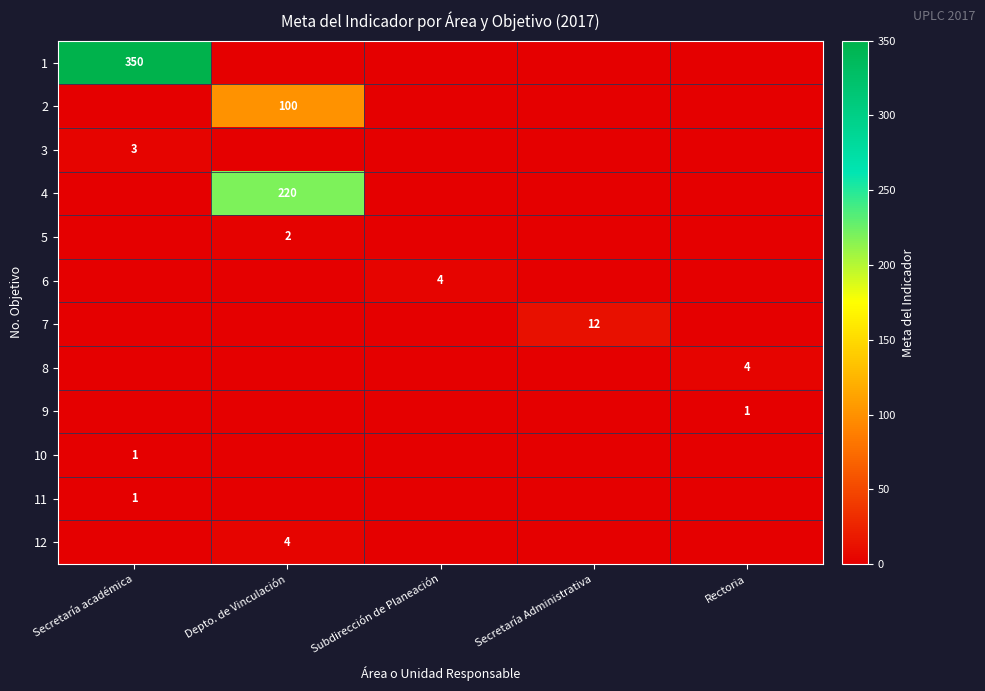

The value of 6 at Subdirección de Planeación is 2. True or false?

False